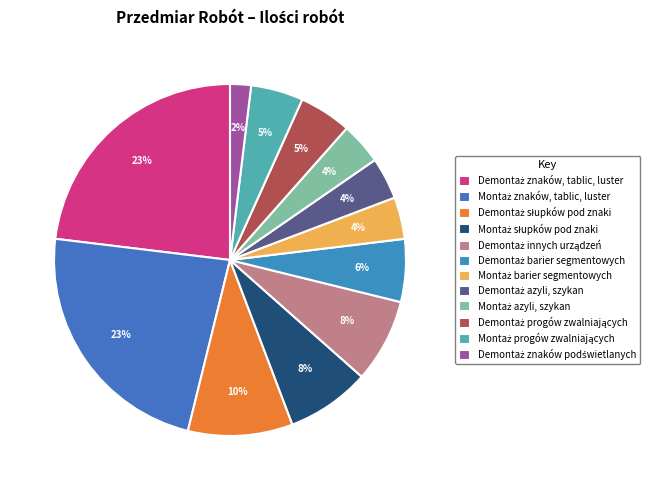

True or false: Montaż barier segmentowych accounts for 4% of the total.

True